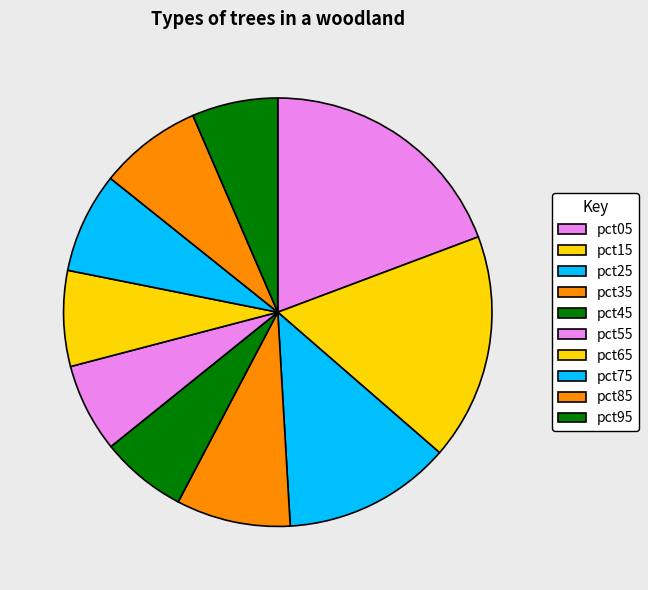

Is it true that pct35 is 16% of the pie?

False